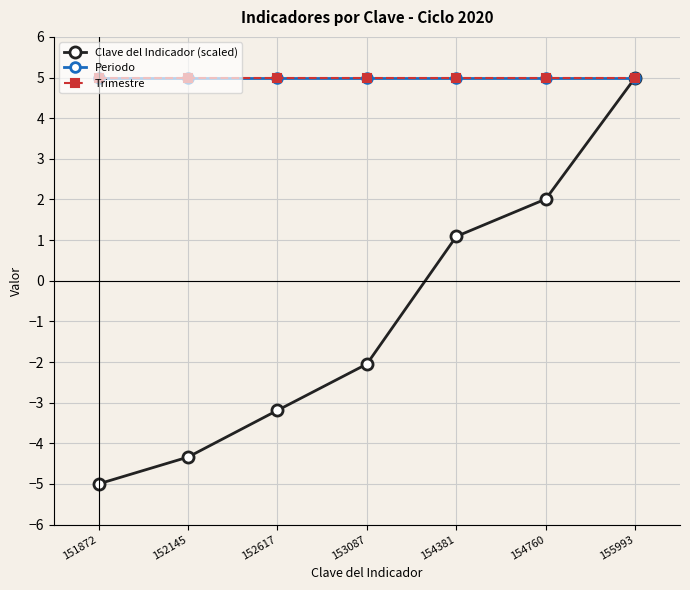

What is the sum of all Periodo values?

35.0